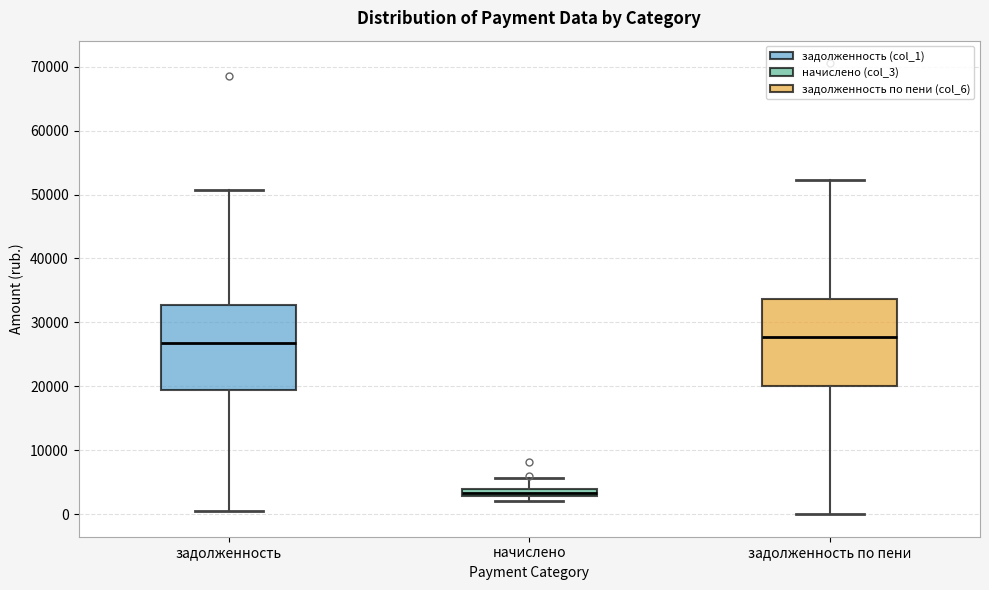

Where is the upper edge of the box for задолженность по пени on the y-axis? The values are not printed on the chart, so give them approximately, as read against the axis.

34000